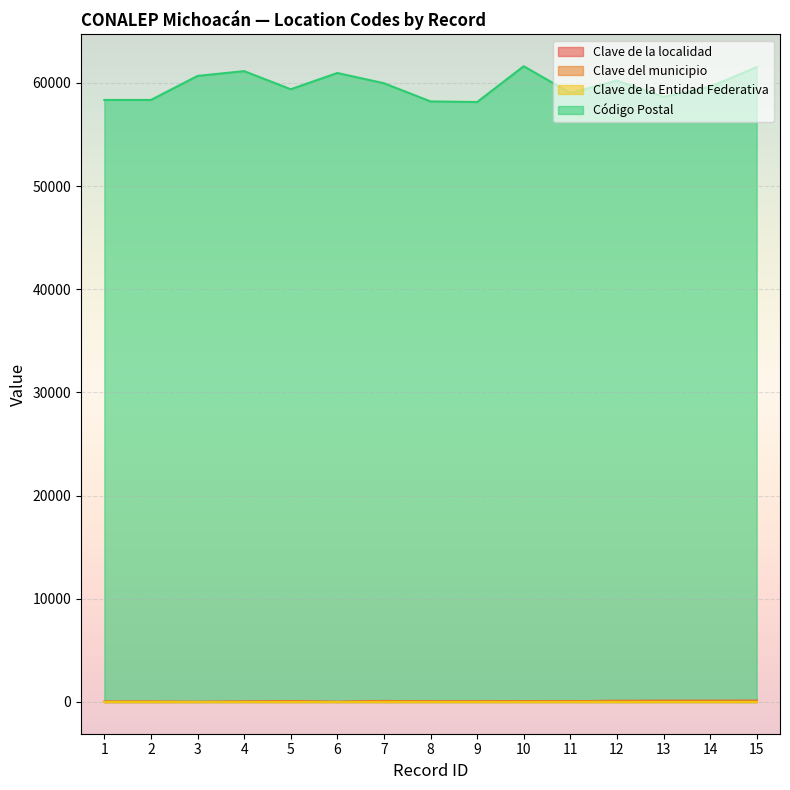

What is the sum of the Clave de la localidad values at 1 and 3?

7